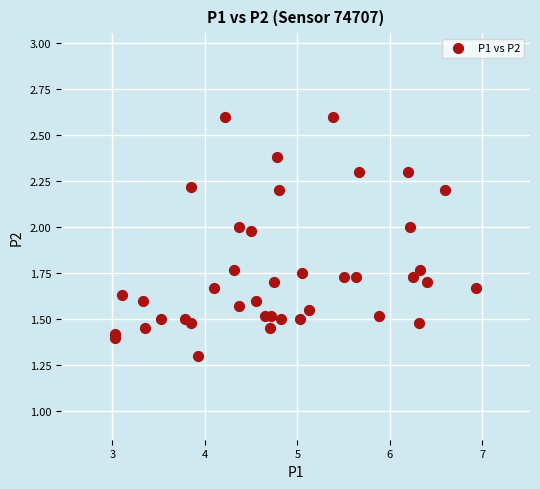

What Y value in the scatter plot is closest to 1?

1.3